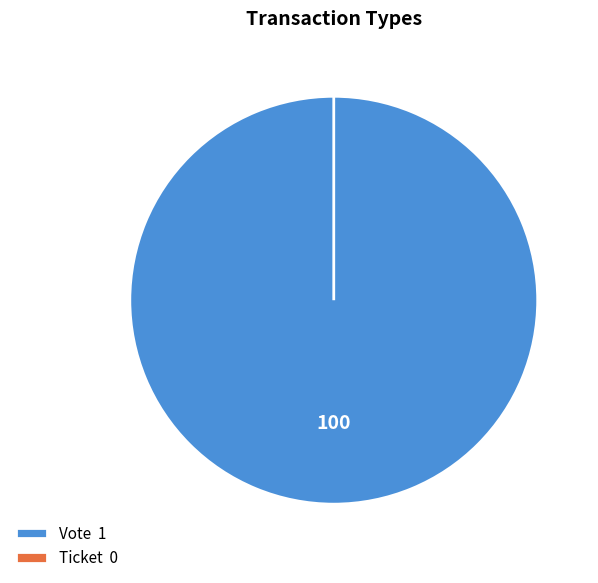

What is the change in value from Vote to Ticket?

-1